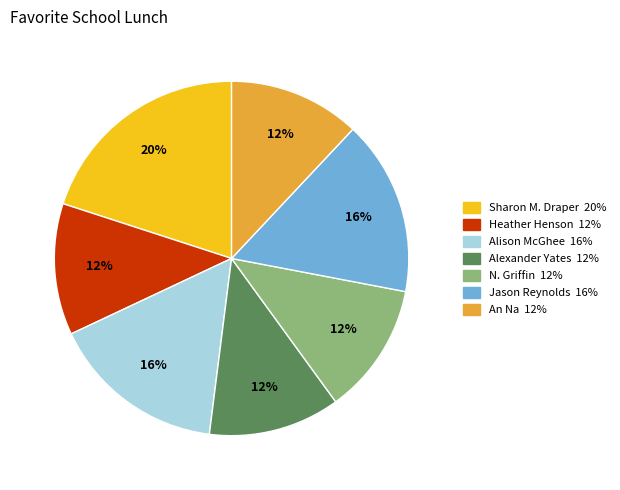

Is there any slice that represents more than half of the pie?

No